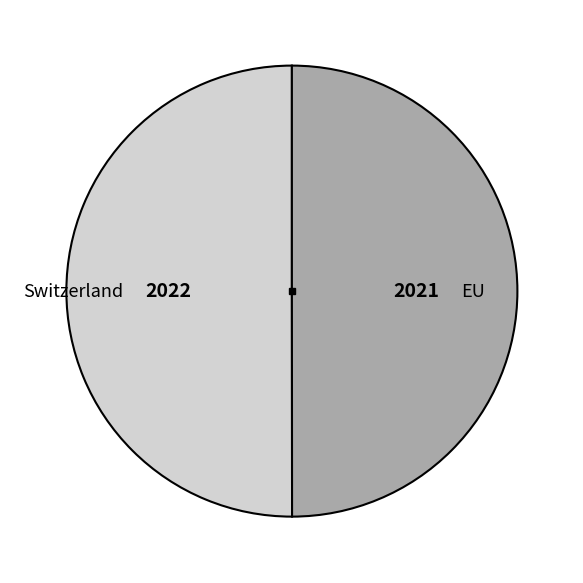

Is the sum of Switzerland and EU greater than half?

Yes